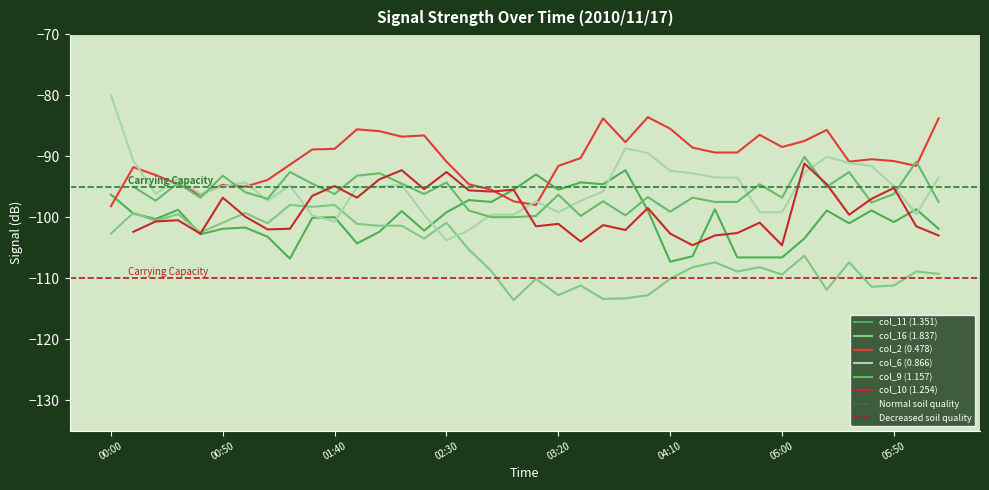

At how many categories does at least one series exceed -111?

38